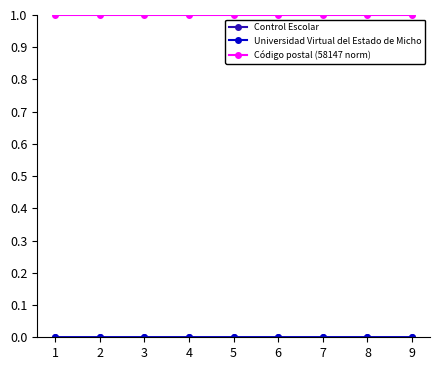

The value of Código postal (58147 norm) at 9 is 0.6. True or false?

False